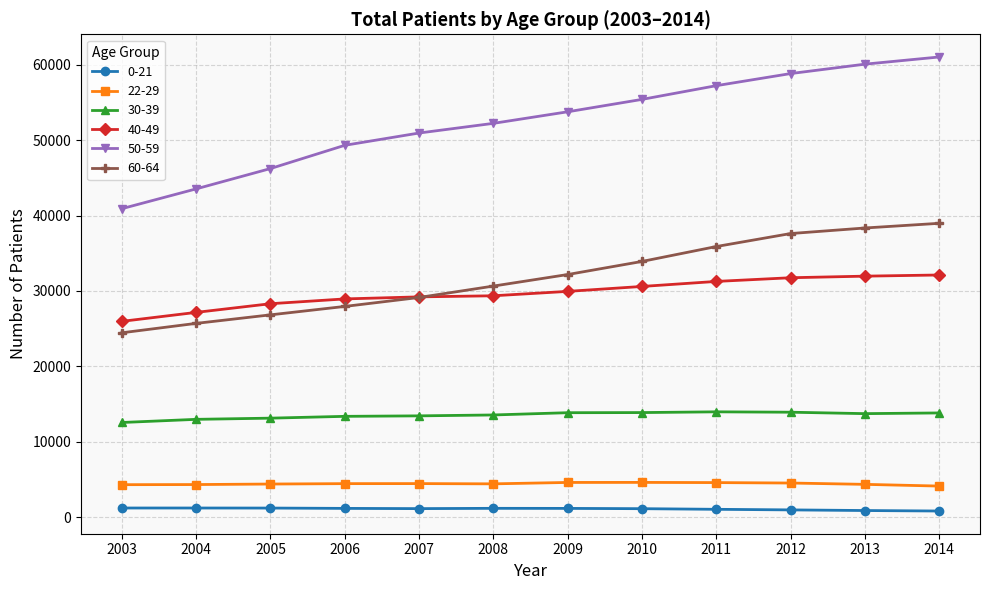

At how many categories does at least one series exceed 38981?

12